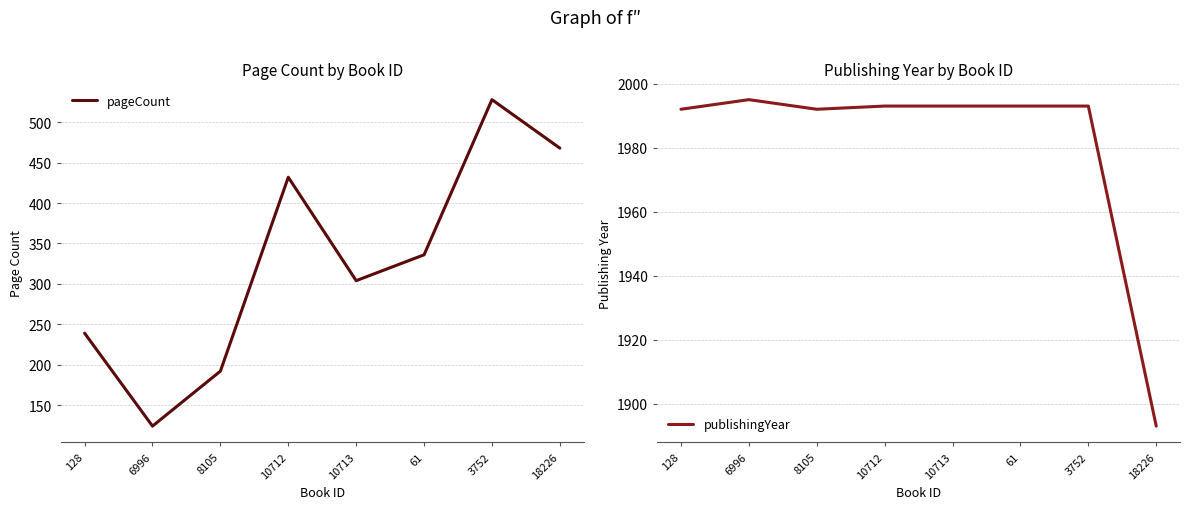

What is the value of the publishingYear point at the 1st from the left?

1992